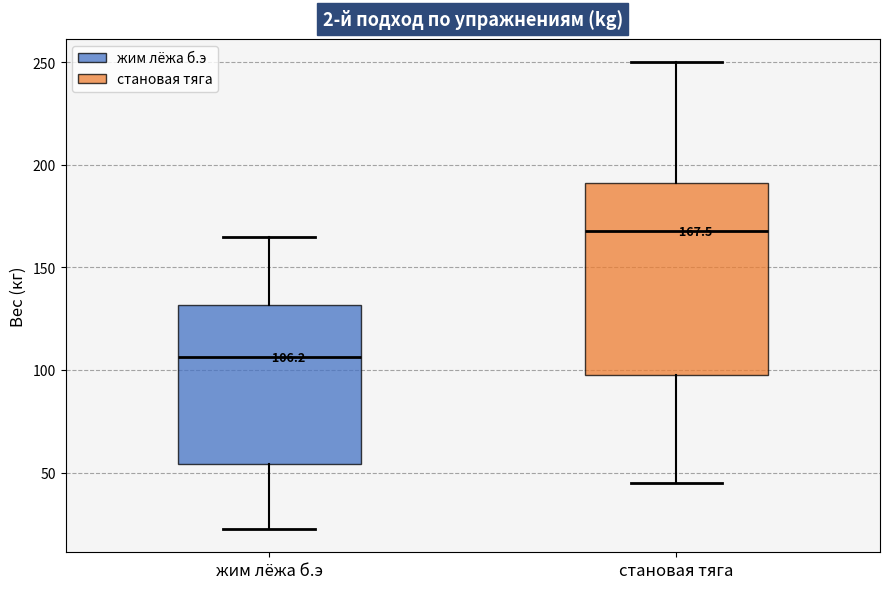

Which box's median line is the highest?

становая тяга